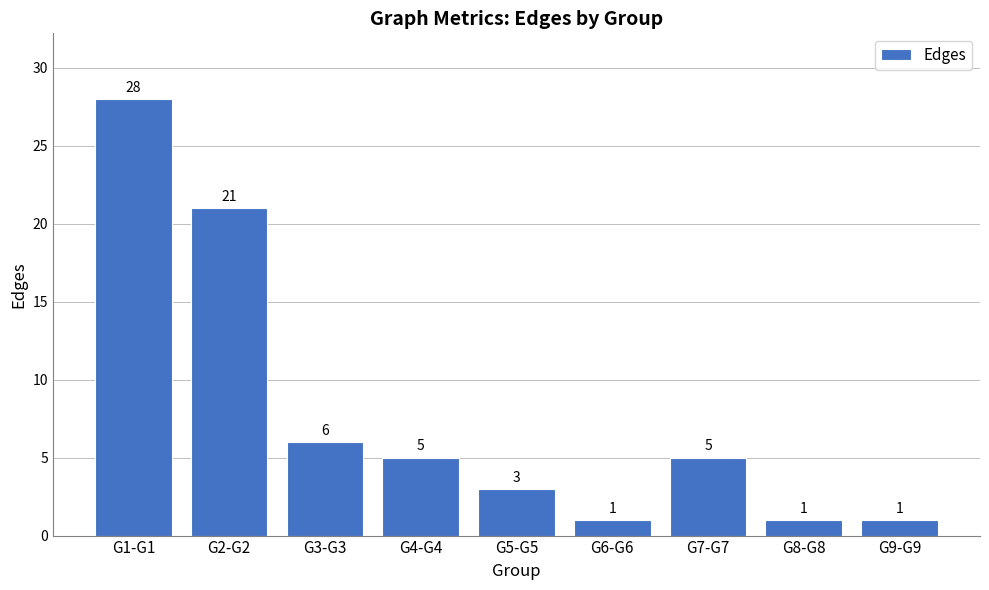

What is the difference between the values at G1-G1 and G5-G5?

25